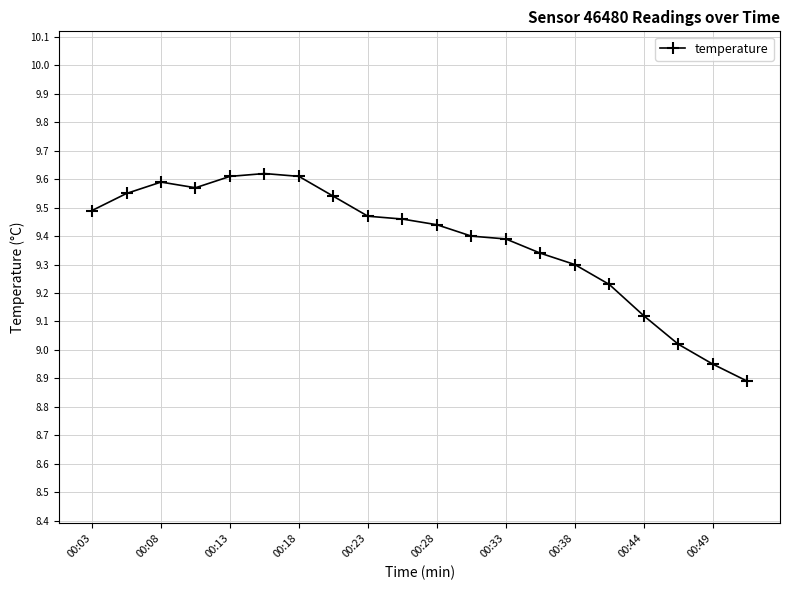

What is the difference between the second highest and second lowest values?

0.7